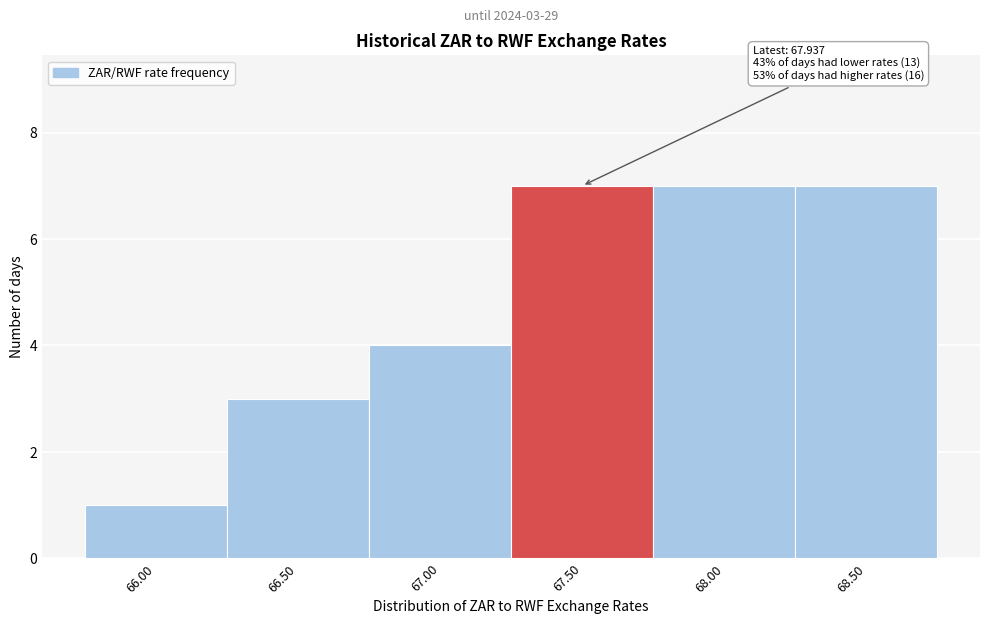

Reading left to right, transcribe all the data shown in this chart.

66.00=1	66.50=3	67.00=4	67.50=7	68.00=7	68.50=7